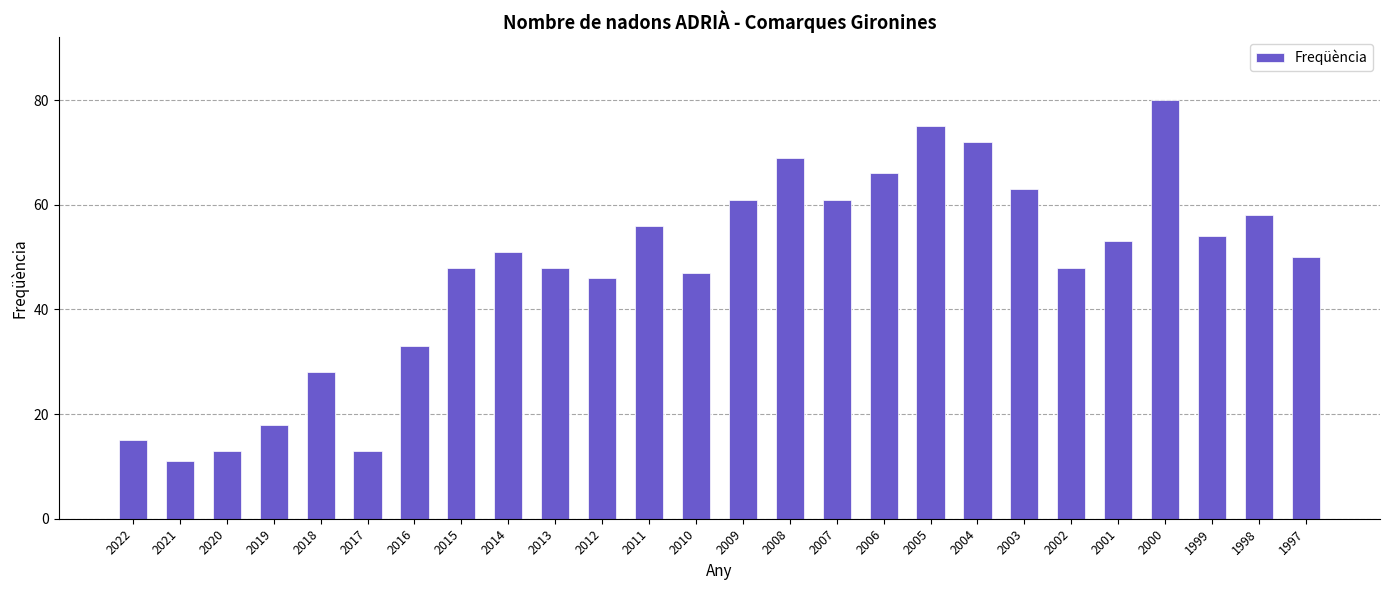

The value at 2000 is 133. True or false?

False